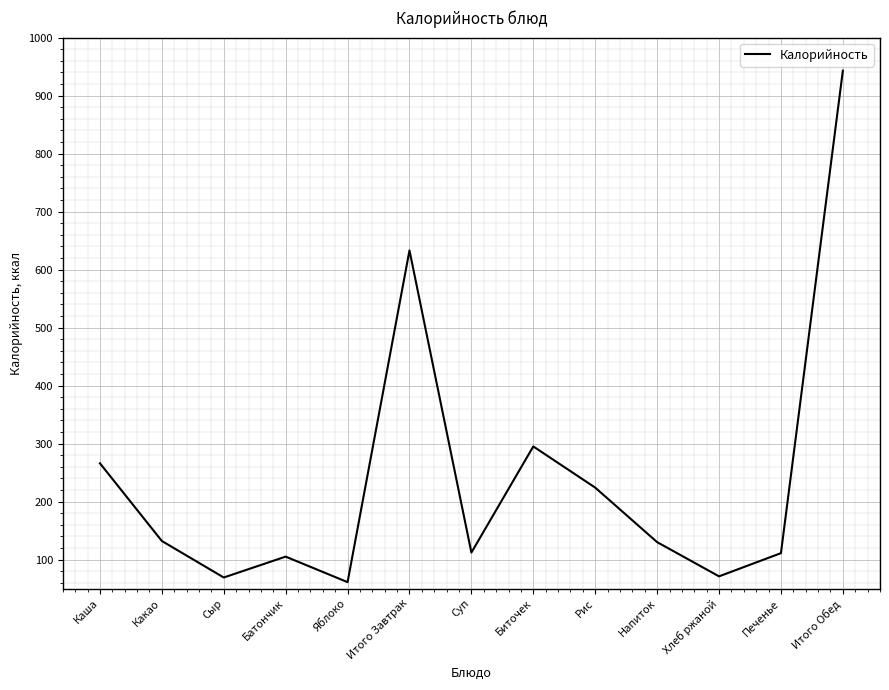

What position from the right is Какао?

12